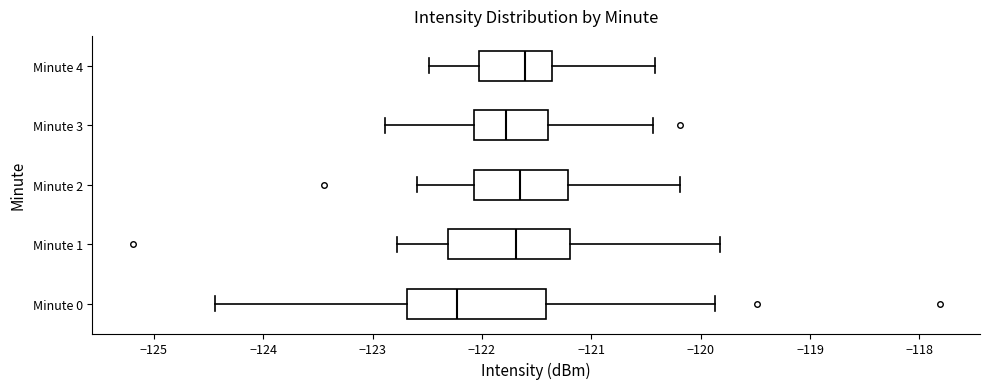

Reading bottom to top, transcribe this box plot: for each box, give where its median line is, the range the box spans, and where its two whiskers end, as read against the x-axis. The values are not printed on the chart, so give them approximately, as read against the axis.

Minute 0: median -122.2, box -122.7 to -121.4, whiskers -124.4 to -119.9
Minute 1: median -121.7, box -122.3 to -121.2, whiskers -122.8 to -119.8
Minute 2: median -121.7, box -122.1 to -121.2, whiskers -122.6 to -120.2
Minute 3: median -121.8, box -122.1 to -121.4, whiskers -122.9 to -120.4
Minute 4: median -121.6, box -122.0 to -121.4, whiskers -122.5 to -120.4